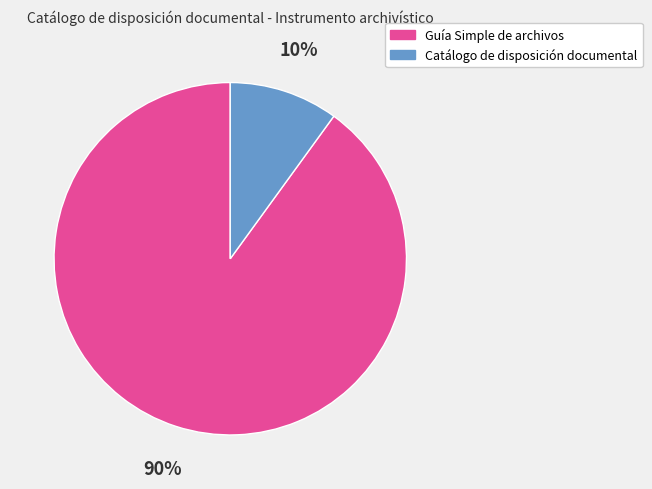

Rank the categories by value from highest to lowest.

Guía Simple de archivos, Catálogo de disposición documental